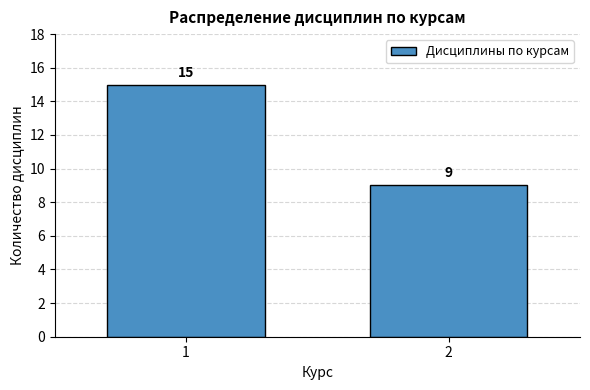

Reading right to left, extract all data points from this chart.

2=9	1=15